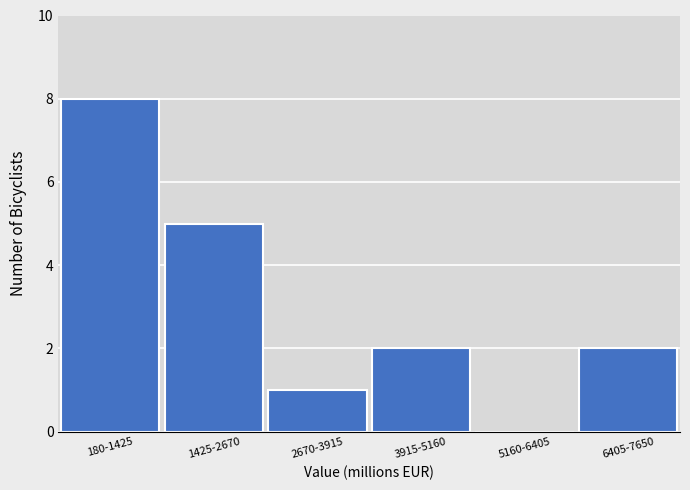

Reading left to right, transcribe all the data shown in this chart.

180-1425=8	1425-2670=5	2670-3915=1	3915-5160=2	5160-6405=0	6405-7650=2